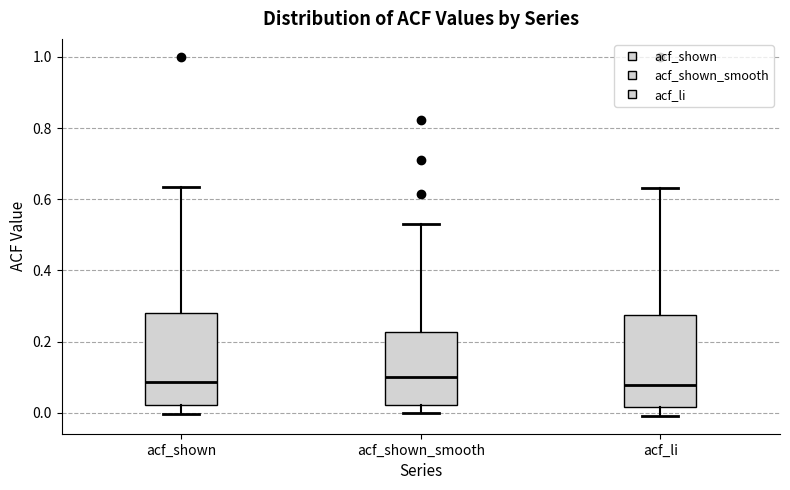

Where is the lower edge of the box for acf_li on the y-axis? The values are not printed on the chart, so give them approximately, as read against the axis.

0.02